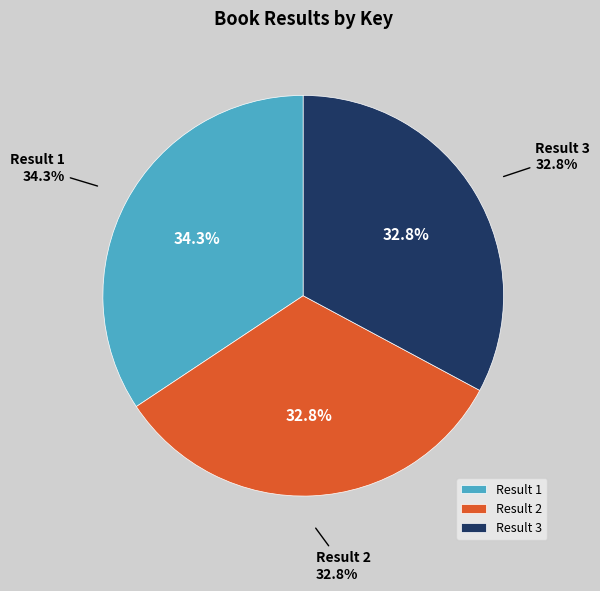

Which slice is the smallest?

2